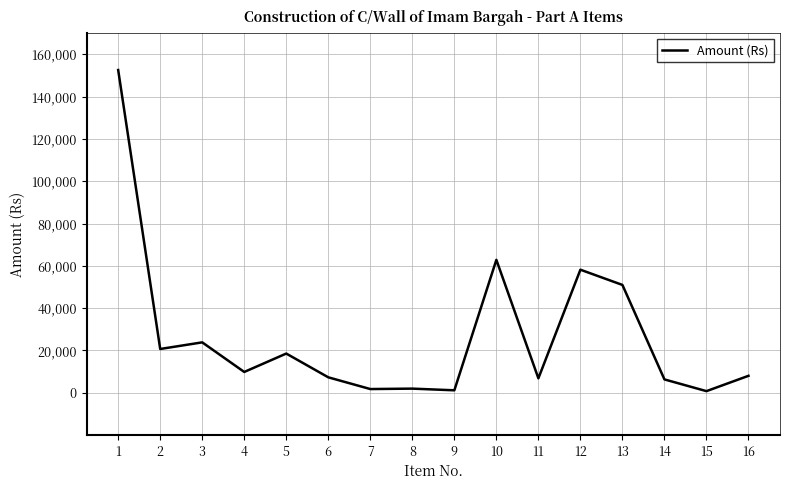

At which label is the value closest to 76653?

10